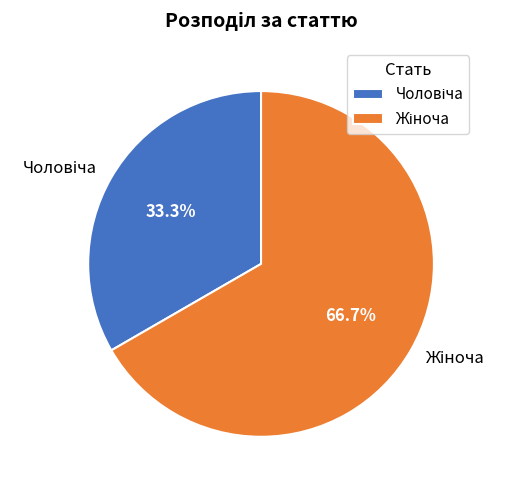

Is there a majority slice in this chart?

Yes